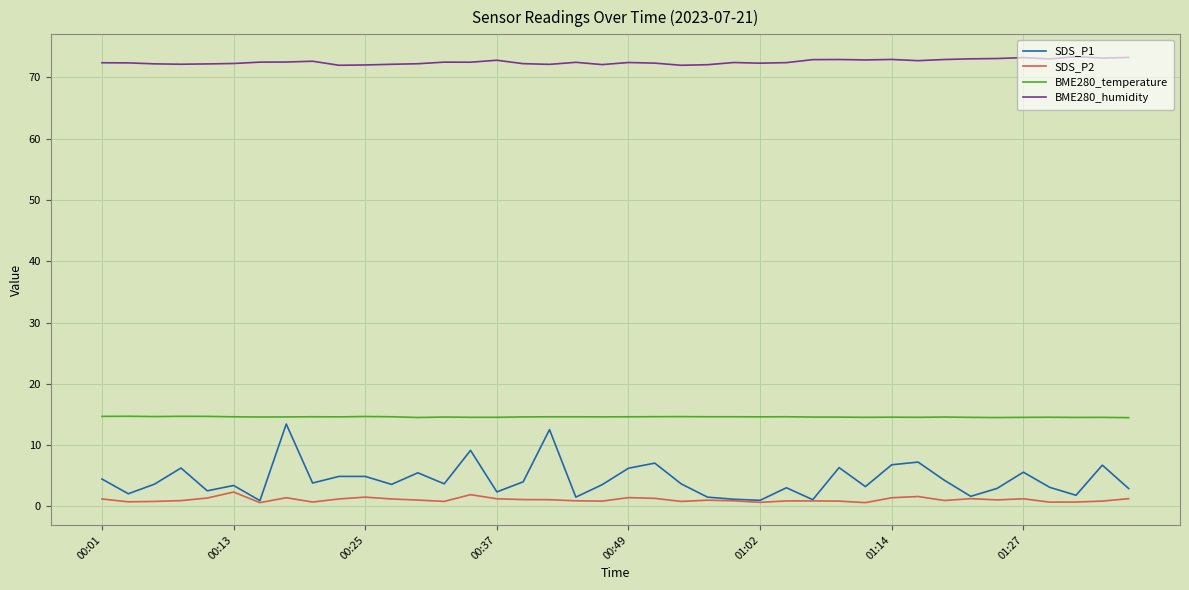

Which series has the widest spread of values?

SDS_P1